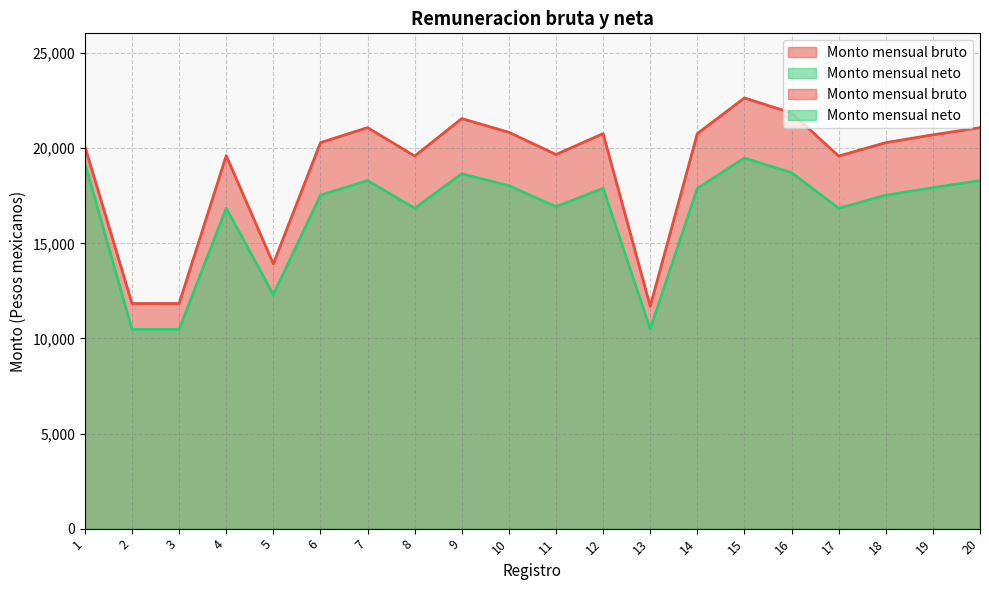

Which series has the widest spread of values?

Monto mensual bruto